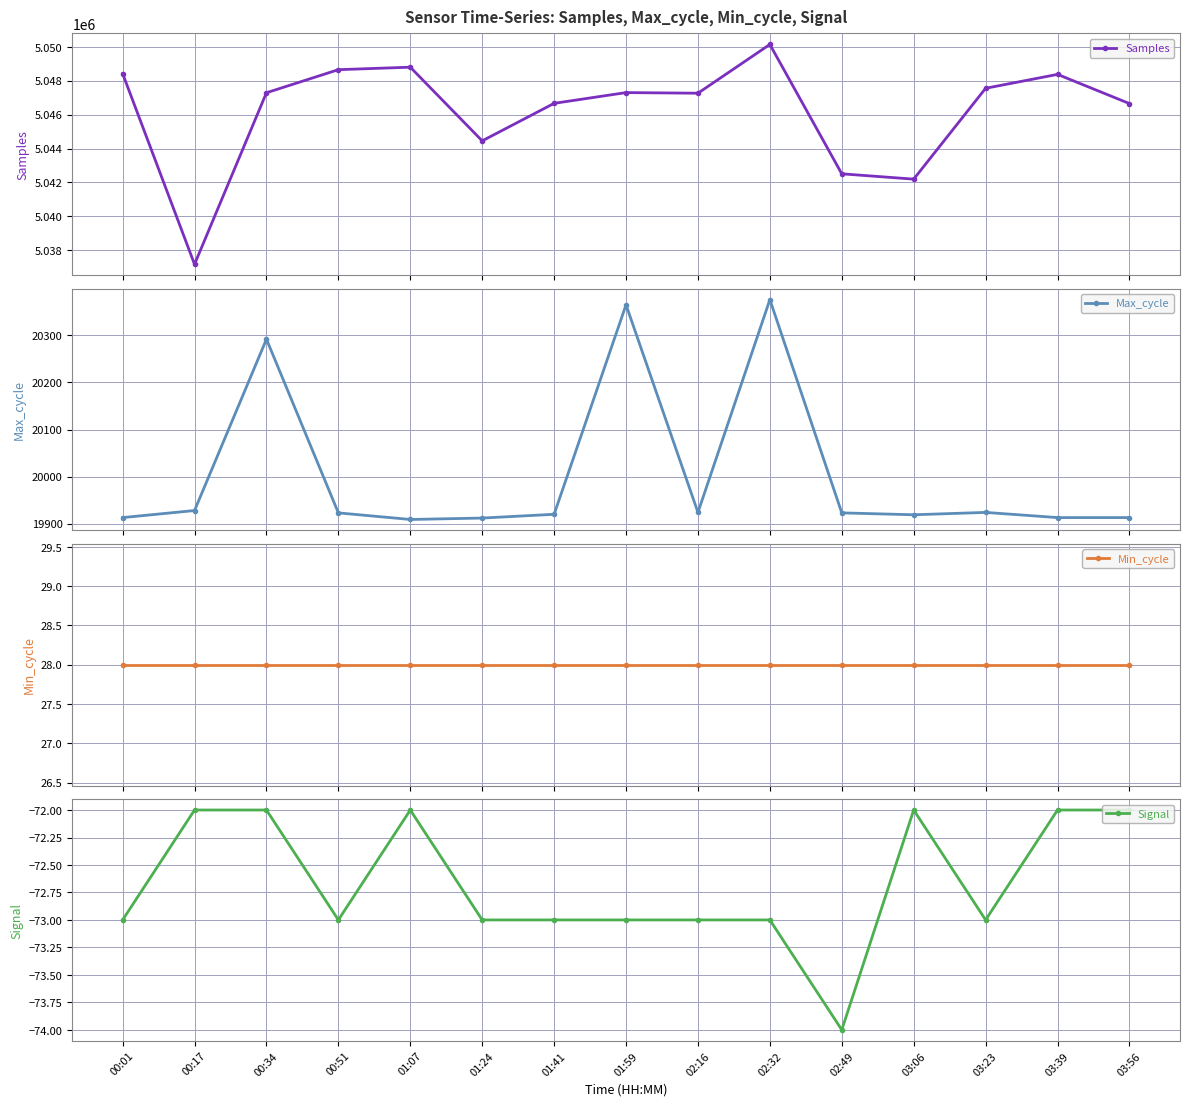

The value of Min_cycle at 03:06 is 28. True or false?

True